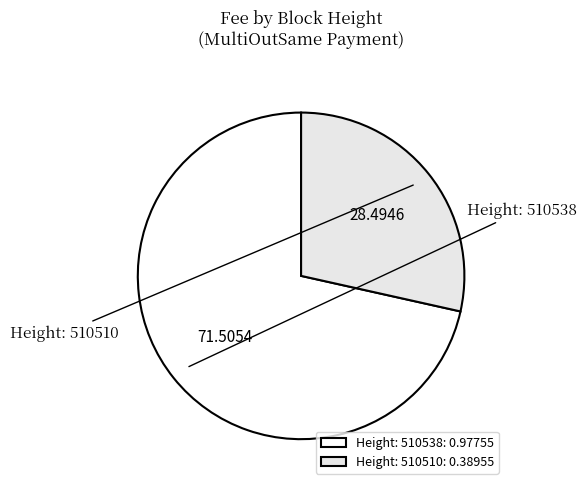

How many segments does this pie chart have?

2